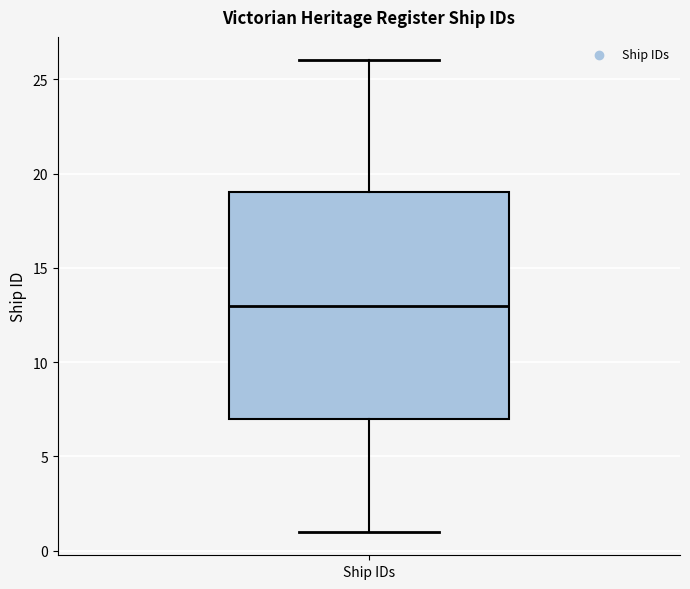

Where does the lower whisker of the box for Ship IDs end on the y-axis? The values are not printed on the chart, so give them approximately, as read against the axis.

1